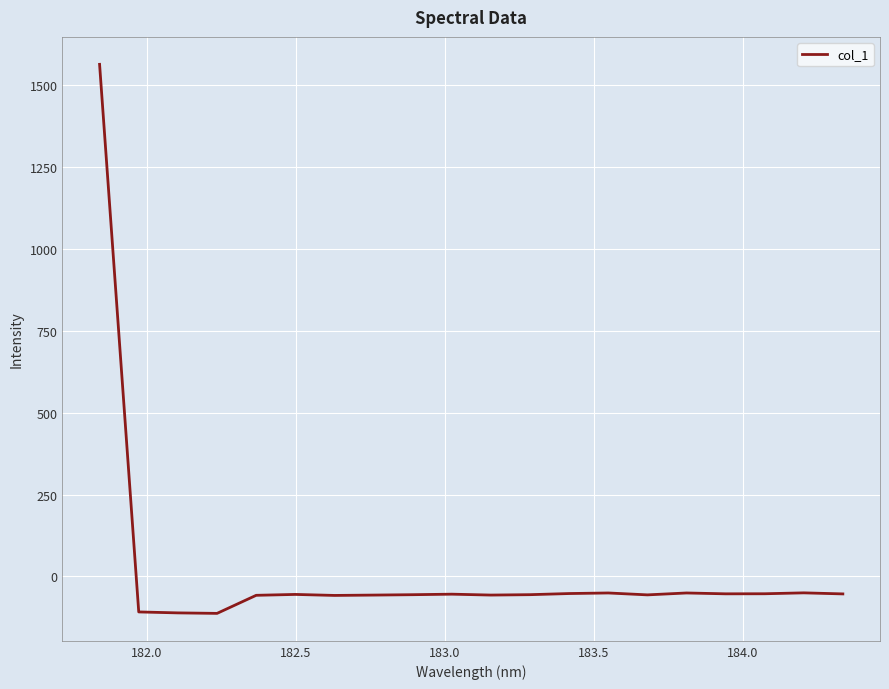

How many positive values are there?

1